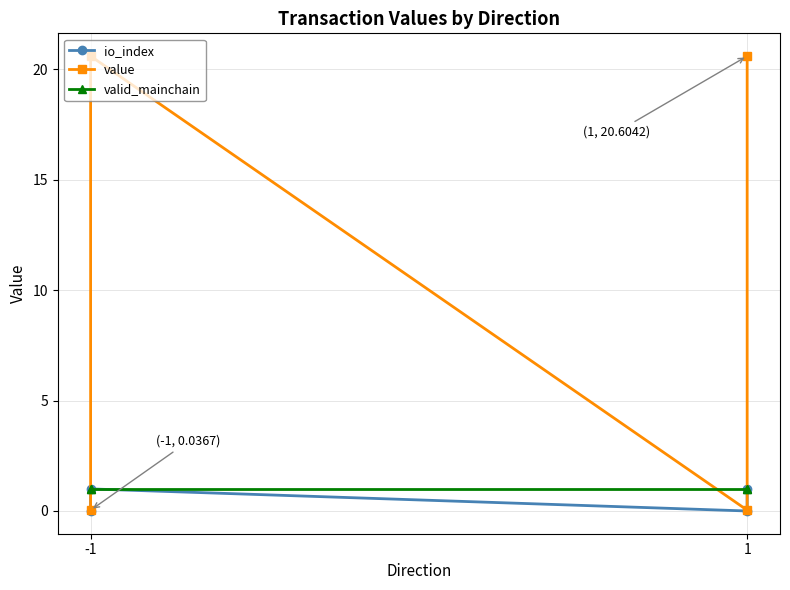

True or false: io_index has more than 0 points higher than both neighbors.

True